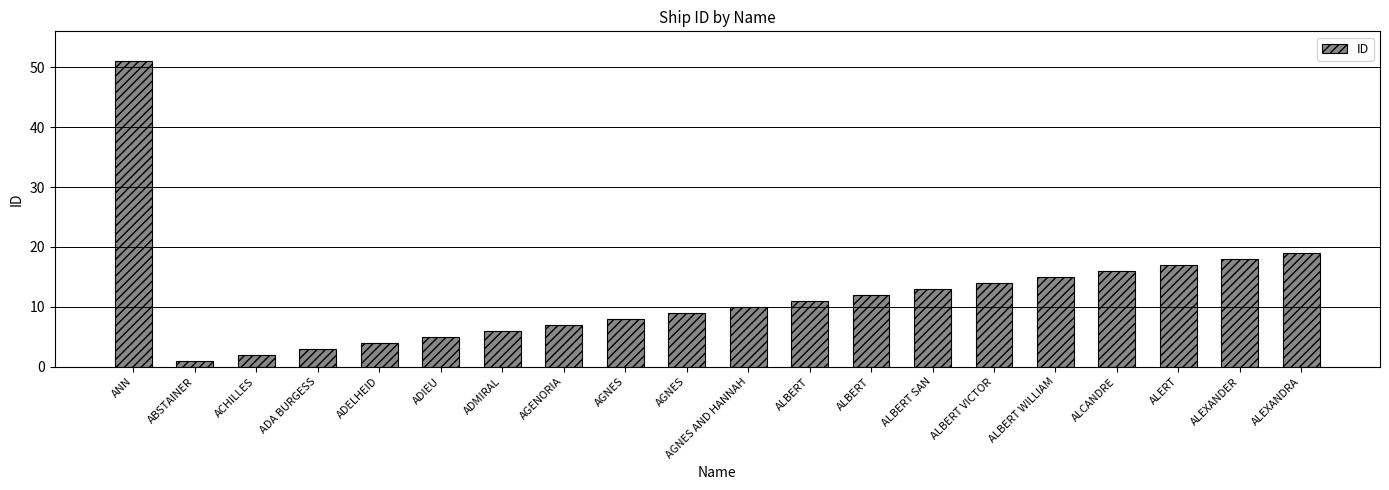

List the labels in order of value, smallest first.

ABSTAINER, ACHILLES, ADA BURGESS, ADELHEID, ADIEU, ADMIRAL, AGENORIA, AGNES, AGNES, AGNES AND HANNAH, ALBERT, ALBERT, ALBERT SAN, ALBERT VICTOR, ALBERT WILLIAM, ALCANDRE, ALERT, ALEXANDER, ALEXANDRA, ANN